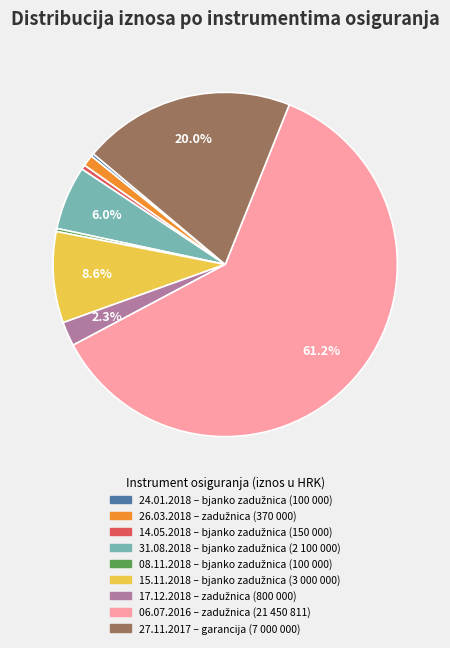

Is there any slice that represents more than half of the pie?

Yes